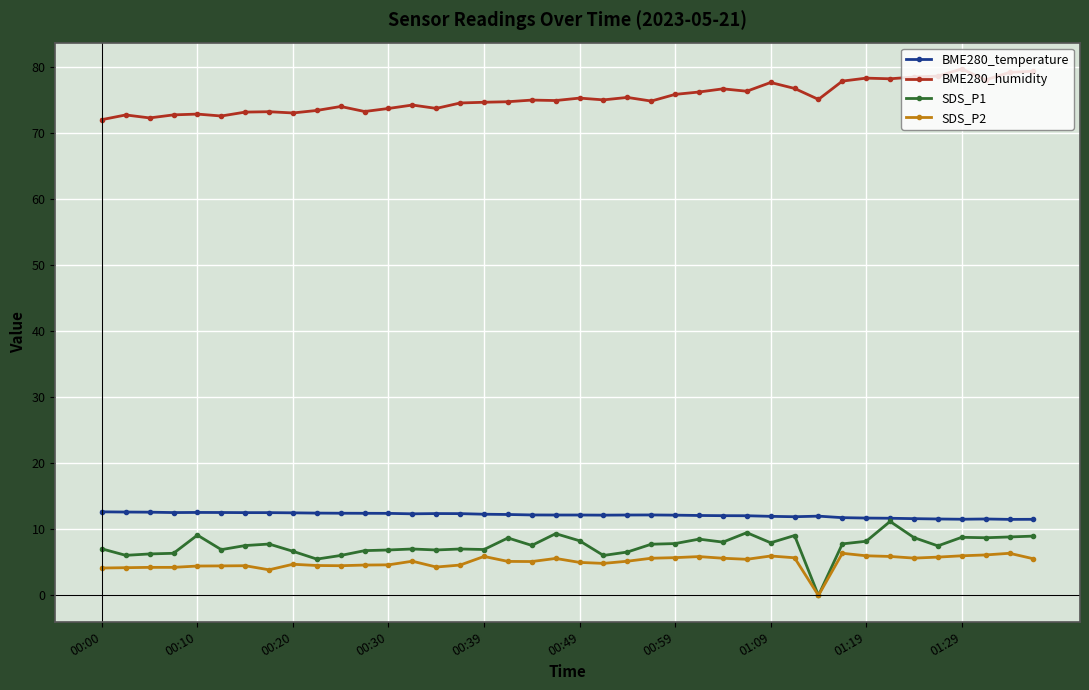

True or false: SDS_P2 and BME280_temperature intersect in this chart.

False